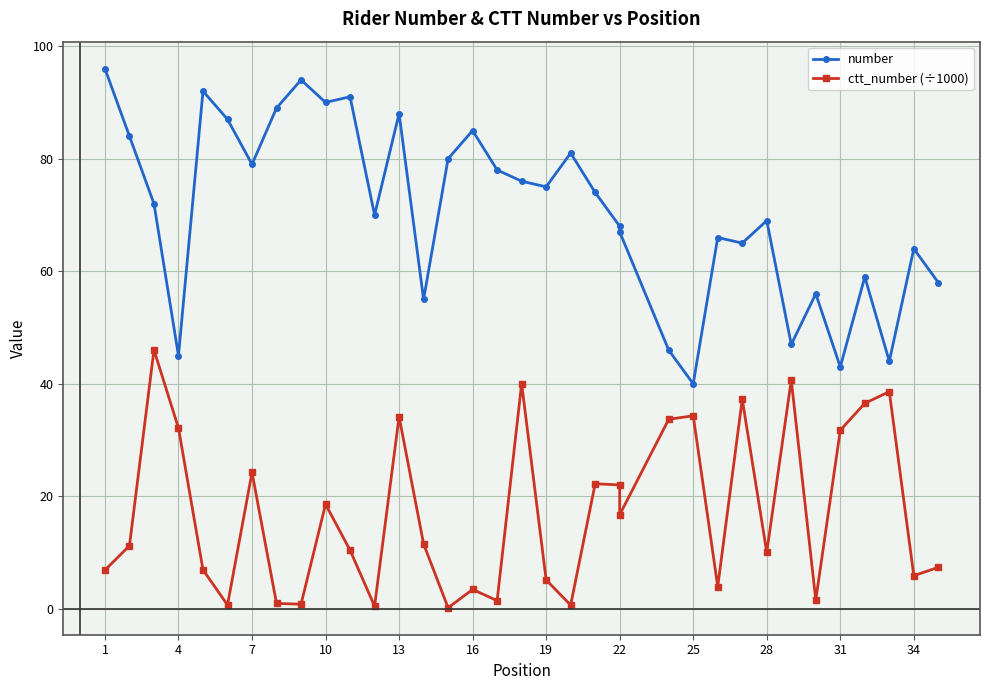

List the series in order of their overall mean, lowest first.

ctt_number (÷1000), number